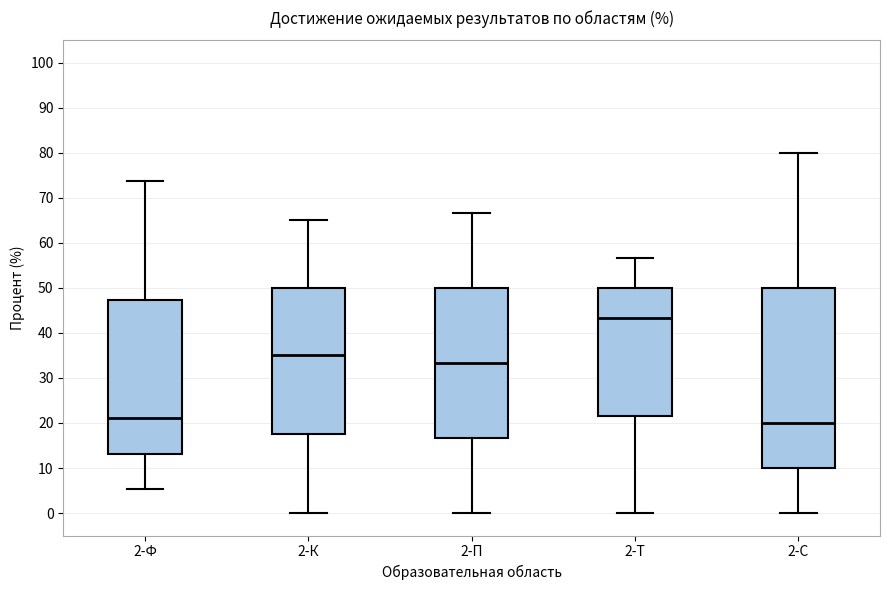

Where does the median line of the box for 2-С sit on the y-axis? The values are not printed on the chart, so give them approximately, as read against the axis.

20